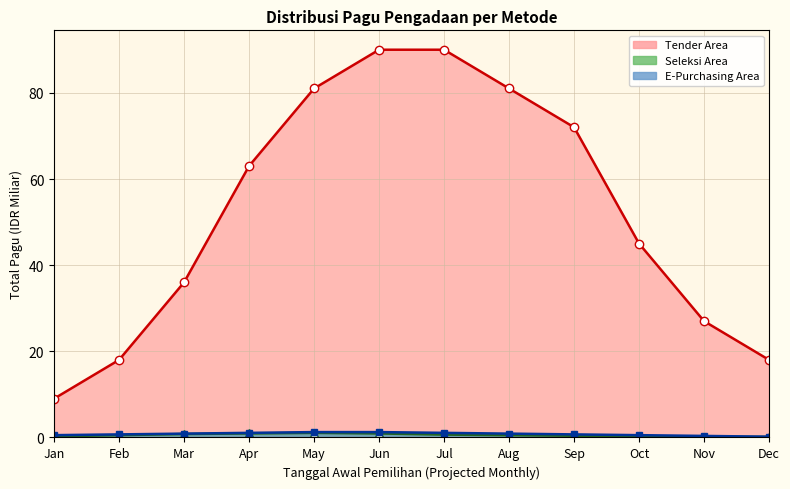

What is the sum of the E-Purchasing (line) values at Jul and Dec?

1.2